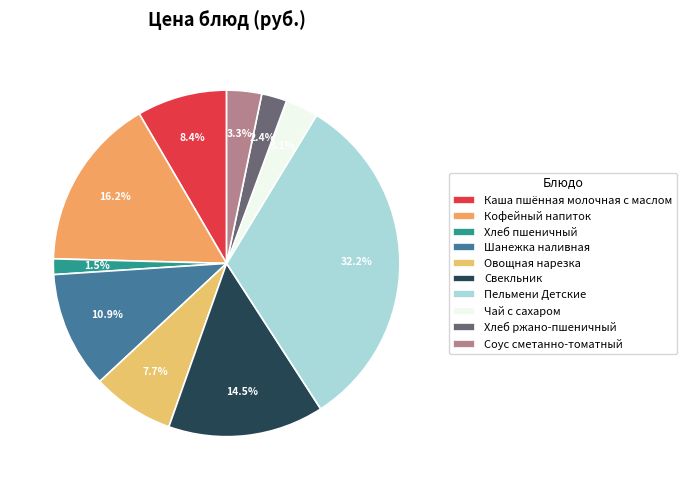

Between Каша пшённая молочная с маслом and Хлеб пшеничный, which is larger?

Каша пшённая молочная с маслом